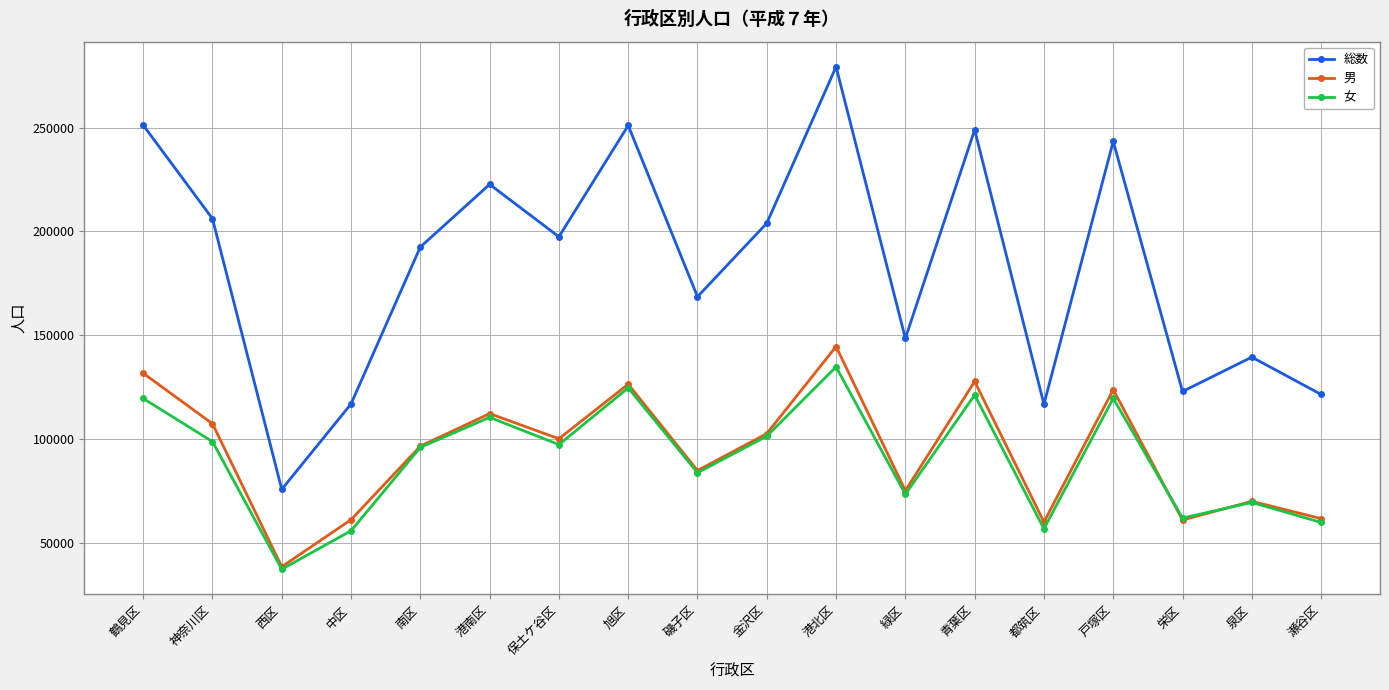

True or false: 男 and 総数 cross at least once.

False